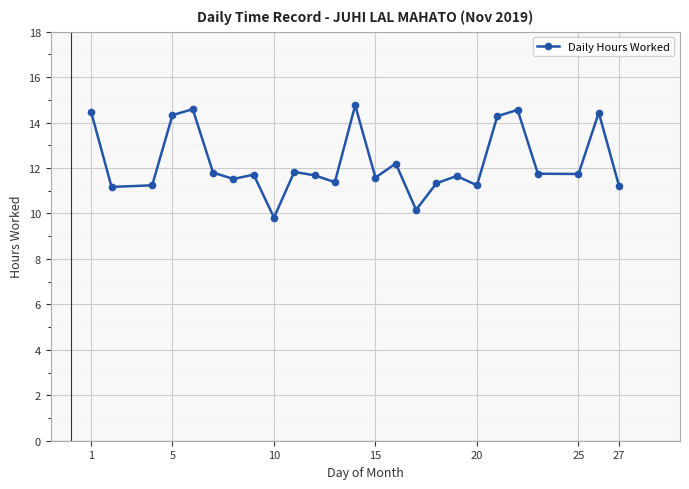

What is the maximum value shown in the chart?

14.8